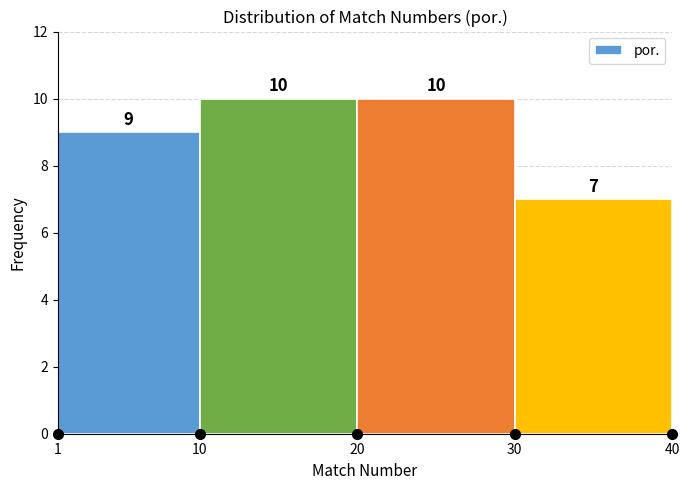

Reading left to right, list every bar in this chart as the range it spans on the x-axis followed by its height.

1 to 10: 9
10 to 20: 10
20 to 30: 10
30 to 40: 7